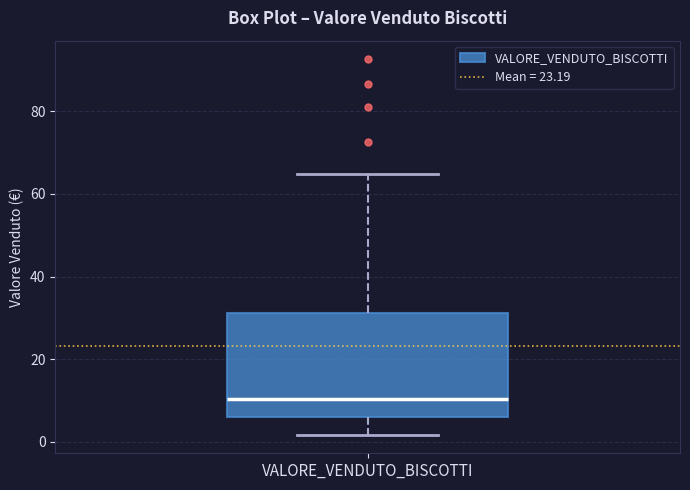

Read this box plot against the y-axis: the position of the median line, the range covered by the box, and the ends of both whiskers. The values are not printed on the chart, so give them approximately, as read against the axis.

median 10, box 6 to 32, whiskers 2 to 64